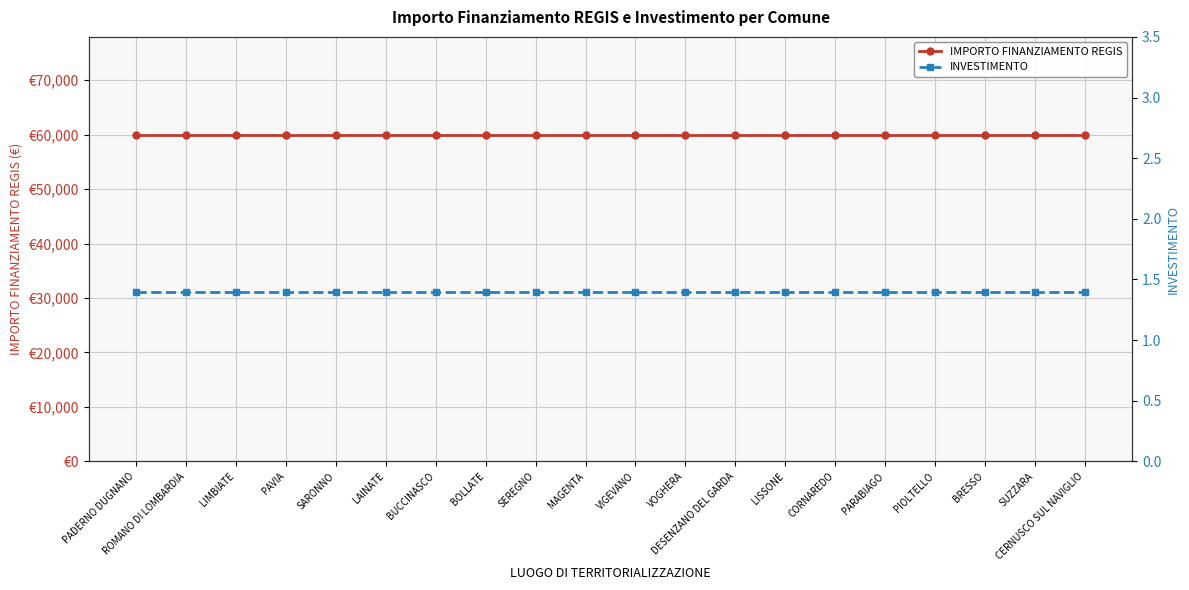

Which series has the largest total across all categories?

IMPORTO FINANZIAMENTO REGIS